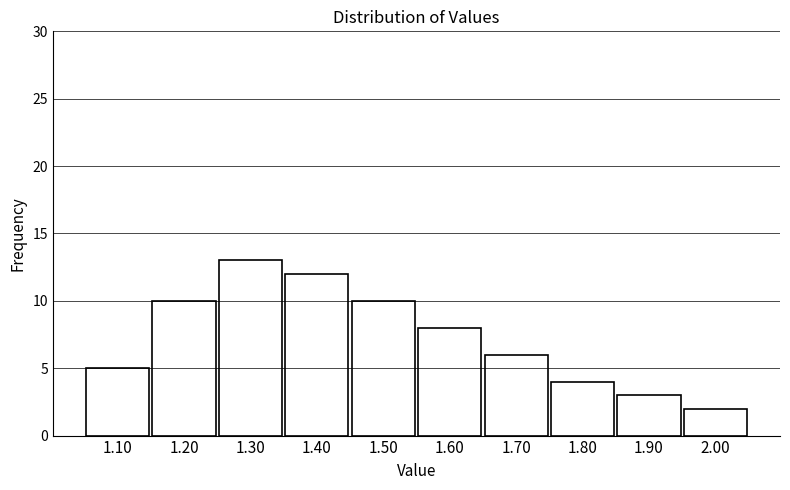

Reading right to left, extract all data points from this chart.

2	3	4	6	8	10	12	13	10	5